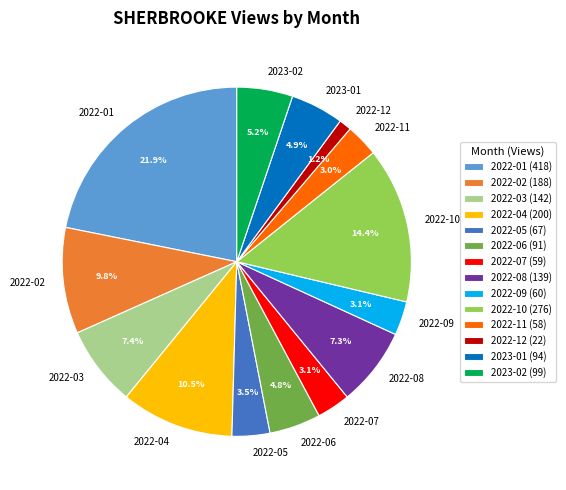

Count the number of slices in the pie.

14